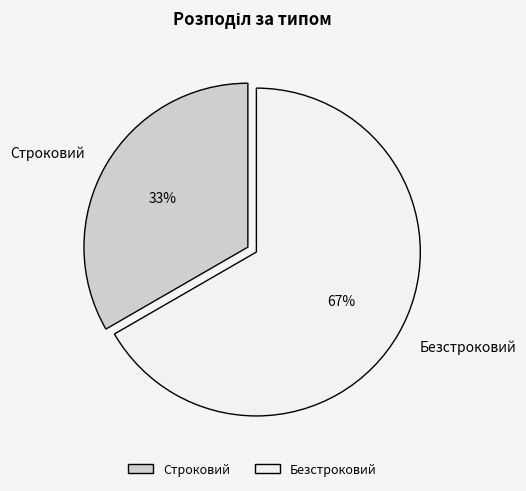

To the nearest percent, what is the combined percentage of Безстроковий and Строковий?

100%